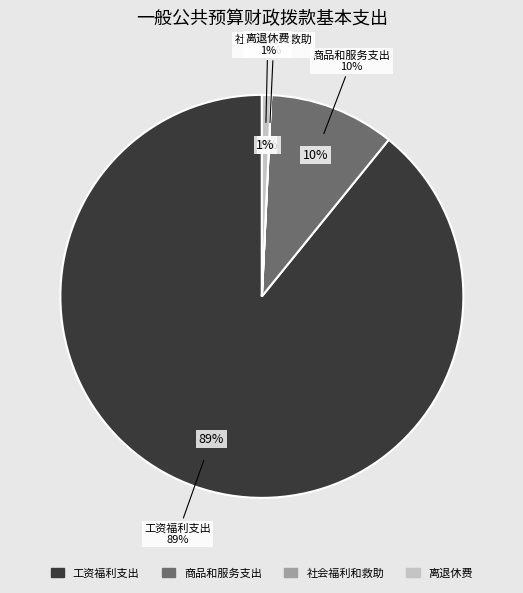

The 社会福利和救助 slice represents 5% of the pie. True or false?

False